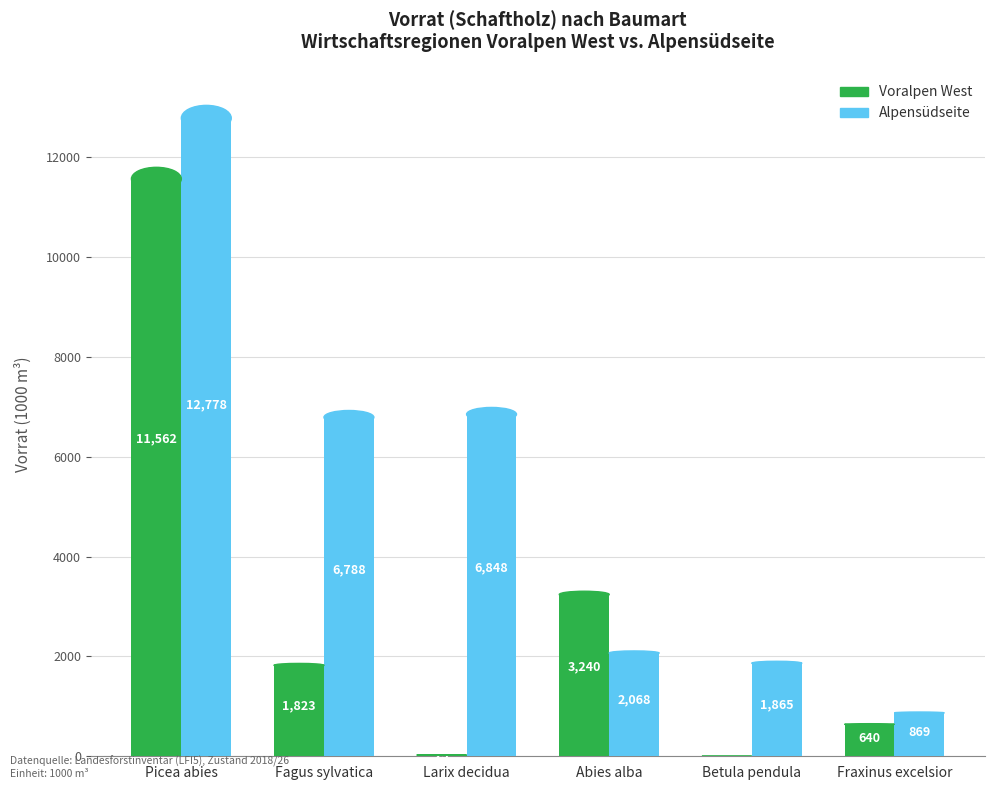

Is the value of Voralpen West at Fagus sylvatica greater than the value of Alpensüdseite at Picea abies?

No